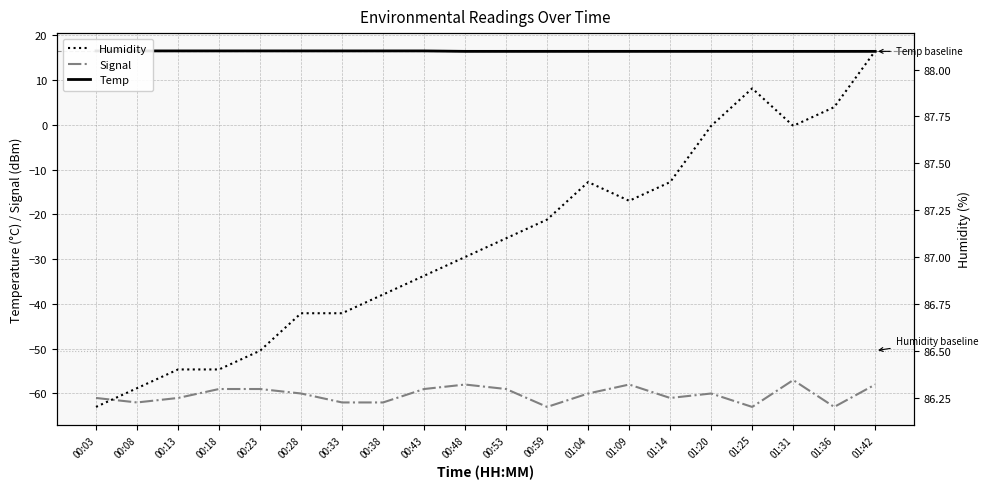

What value does the Temp series have at 01:20?

16.4